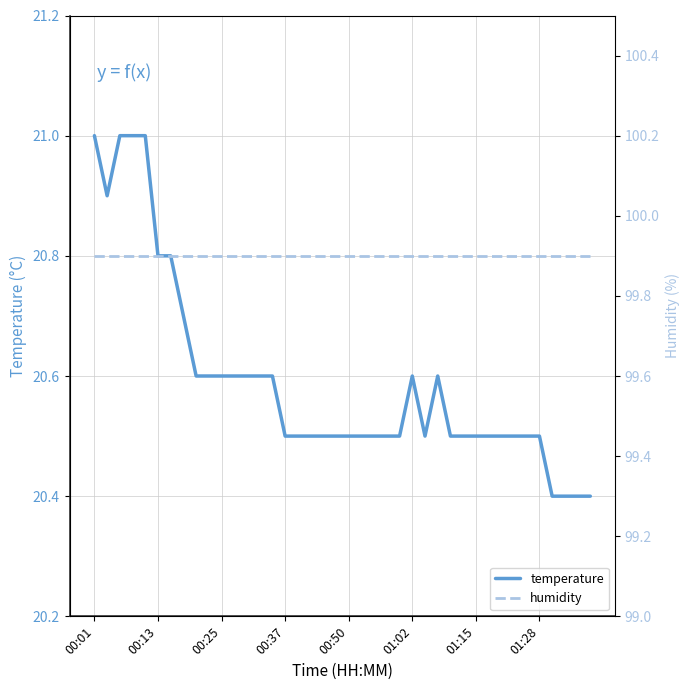

Rank the series by their maximum value, from highest to lowest.

humidity, temperature